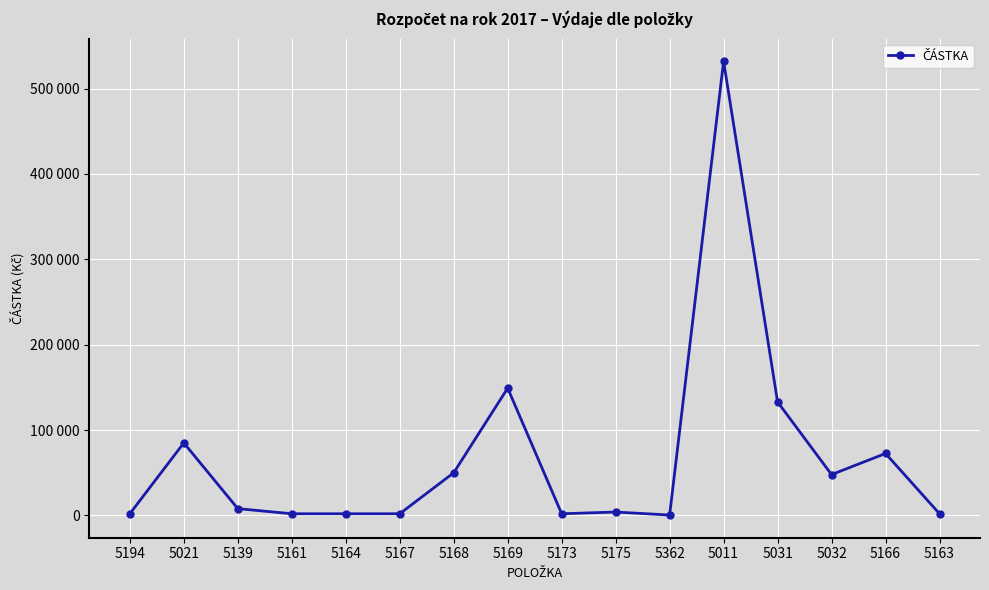

Does the chart have visible grid lines?

Yes